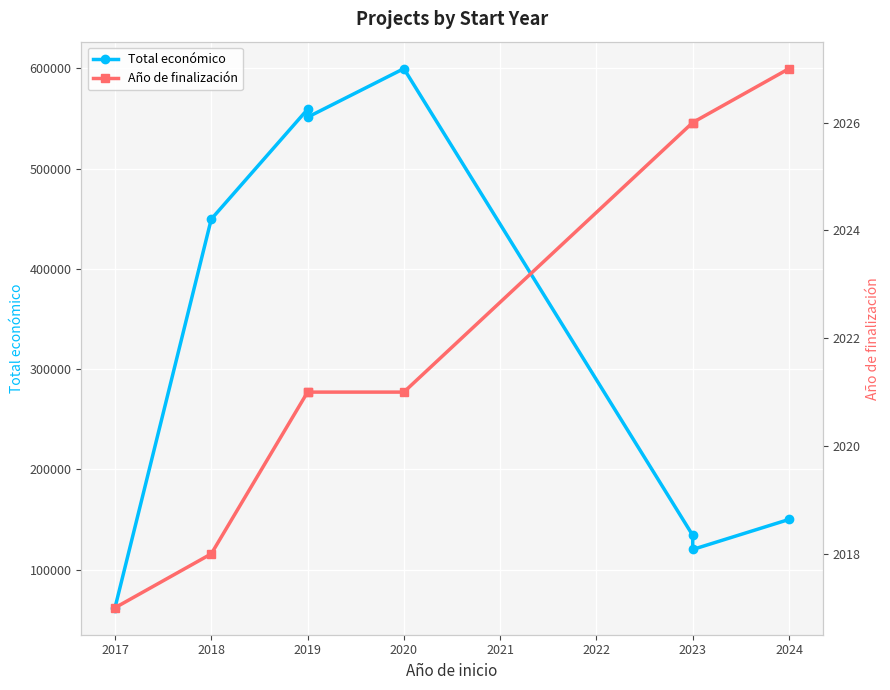

What is the smallest value displayed?

2017